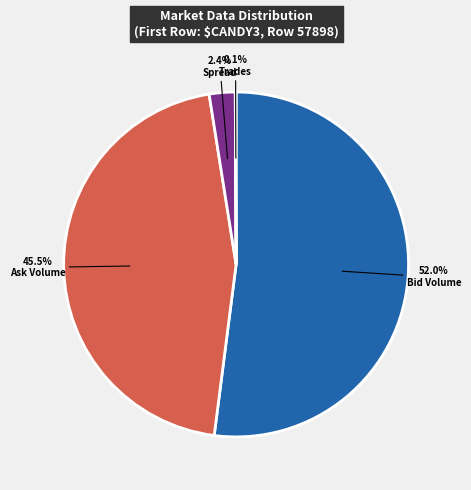

Which slice represents more than half of the pie?

Bid Volume